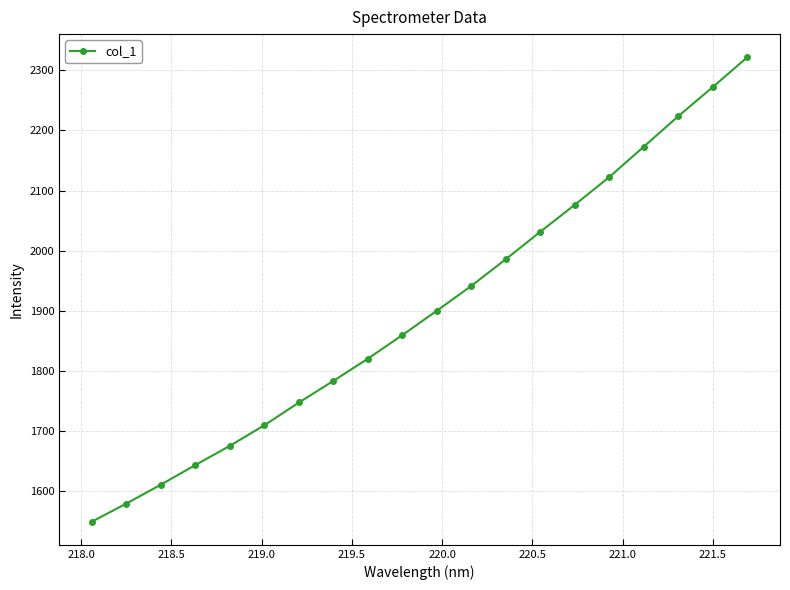

What is the greatest value displayed?

2321.6